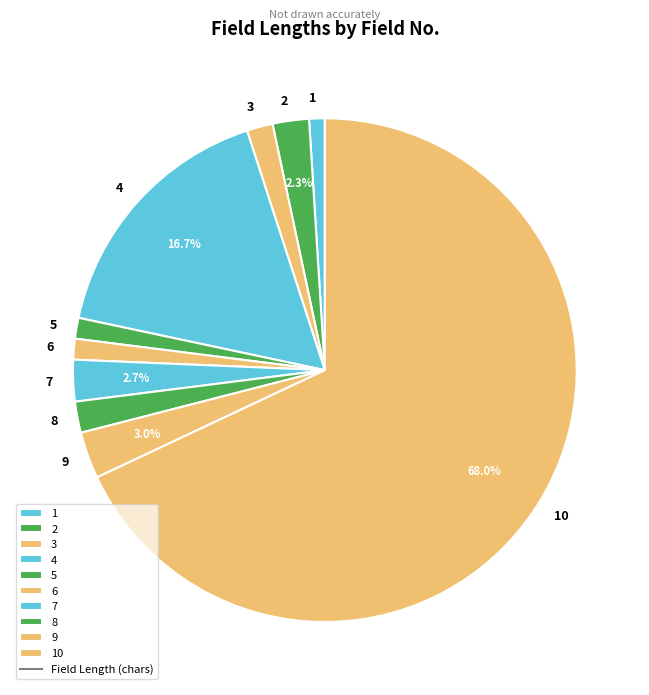

To the nearest percent, what is the average slice percentage?

10%